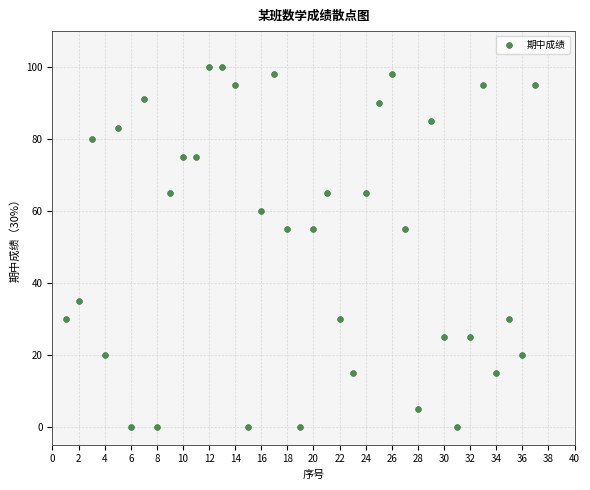

What is the range of X values (max minus min)?

36